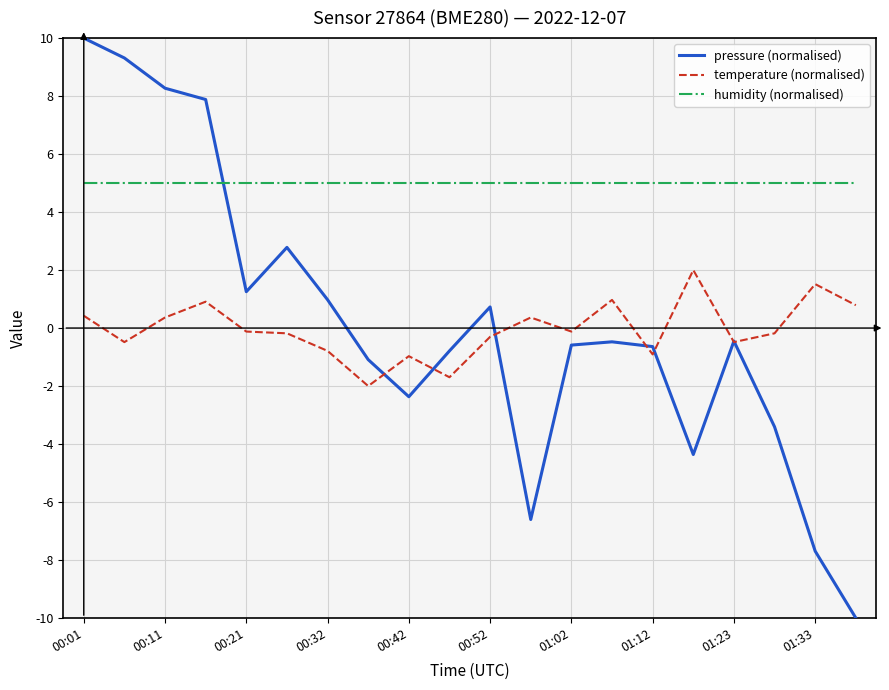

What is the minimum value shown in the chart?

-10.0